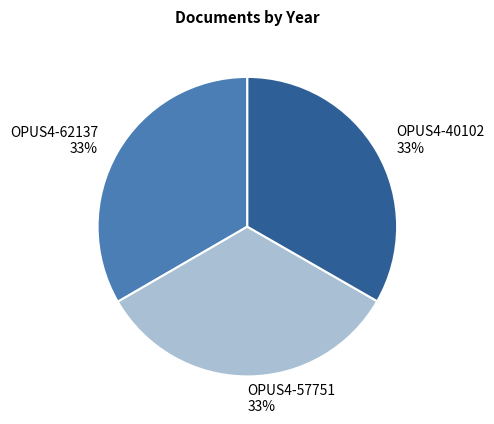

What percentage is the OPUS4-57751 slice, to the nearest percent?

33%